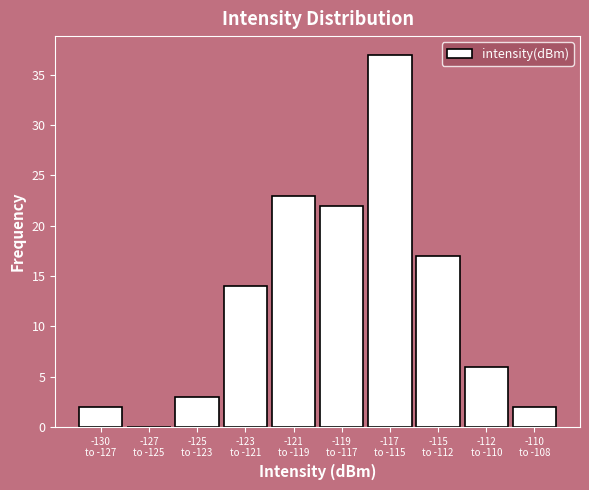

What is the sum of all values?

126